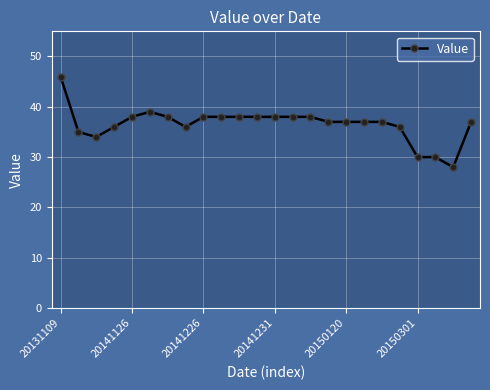

What is the minimum value shown in the chart?

28